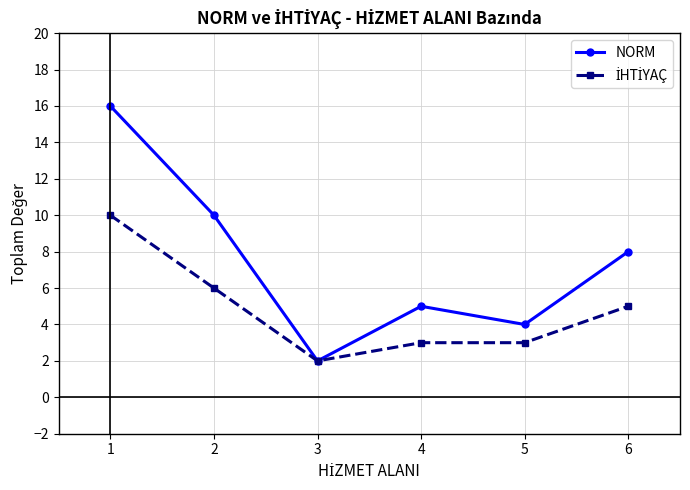

The NORM series shows 5 at 4. True or false?

True